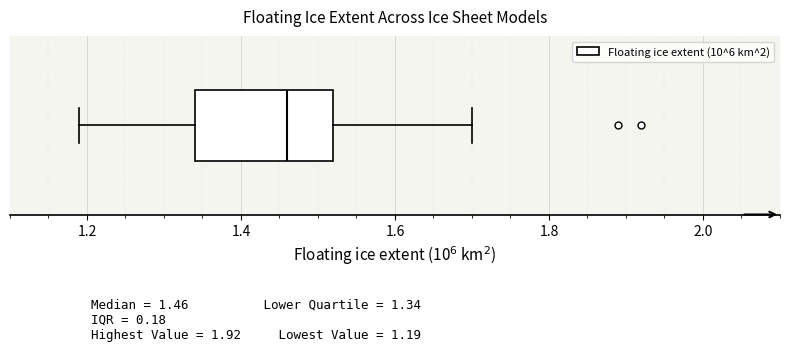

Transcribe this box plot: give where the median line is, the range the box spans, and where the two whiskers end, as read against the x-axis. The values are not printed on the chart, so give them approximately, as read against the axis.

median 1.46, box 1.34 to 1.52, whiskers 1.20 to 1.70